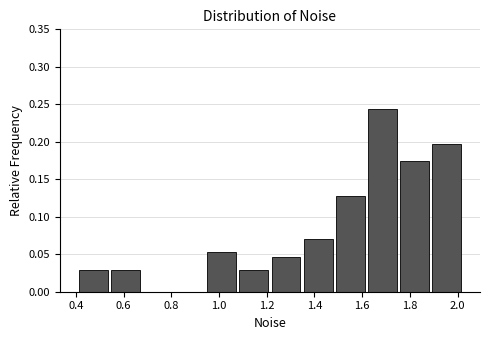

Reading left to right, list every bar in this chart as the range it spans on the x-axis followed by its height. Neither the bar edges nor the heights are printed on the chart, so give them approximately, as read against the axes.

0.42 to 0.54: 0.030
0.54 to 0.68: 0.030
0.68 to 0.82: 0
0.82 to 0.96: 0
0.96 to 1.08: 0.050
1.08 to 1.22: 0.030
1.22 to 1.36: 0.045
1.36 to 1.48: 0.070
1.48 to 1.62: 0.130
1.62 to 1.76: 0.245
1.76 to 1.90: 0.175
1.90 to 2.02: 0.200